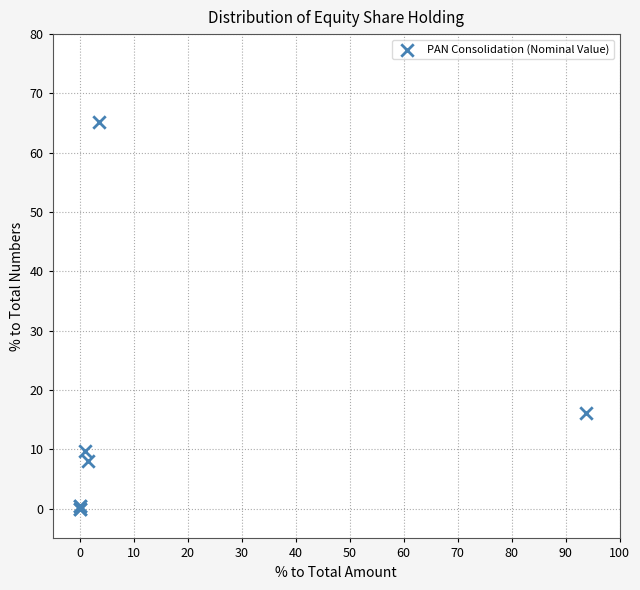

What Y value in the scatter plot is closest to 32?

16.2